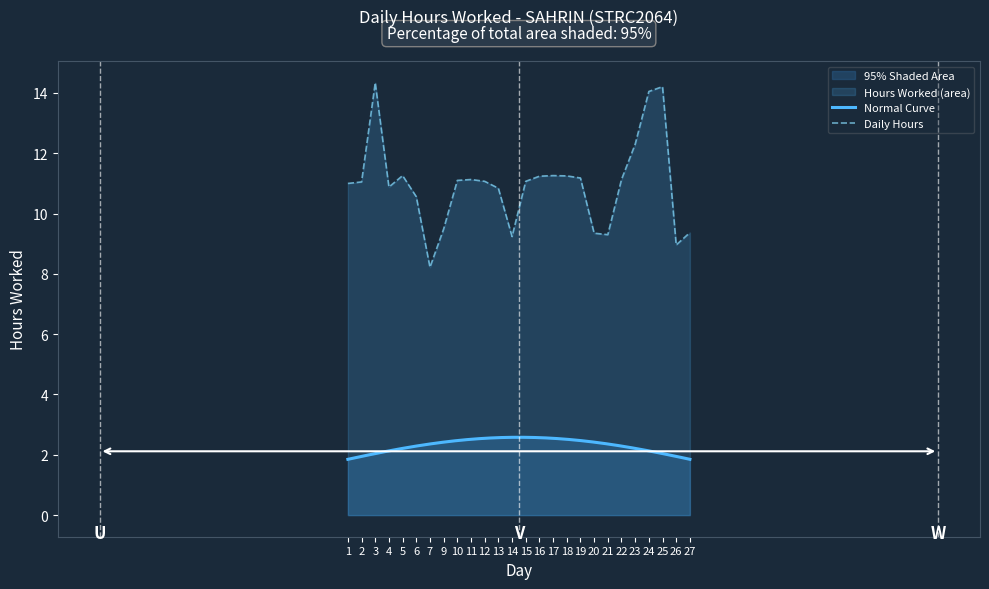

What is the value of the 7th point from the left?

8.2